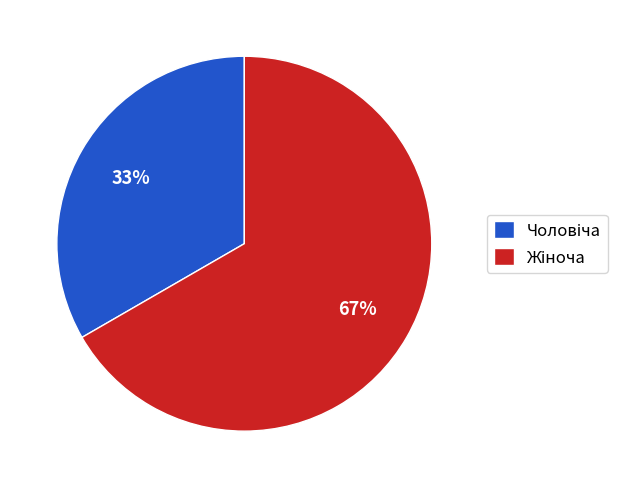

To the nearest percent, what is the average slice percentage?

50%